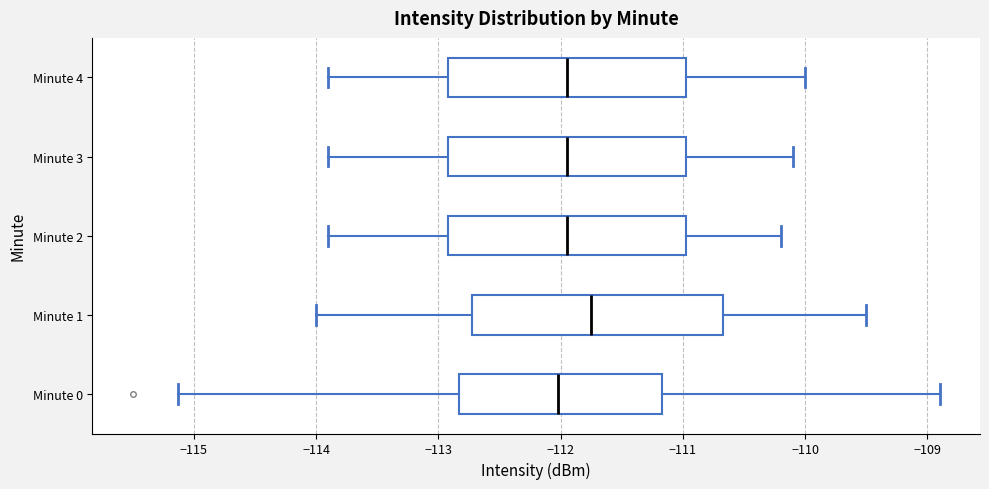

Where does the right whisker of the box for Minute 0 end on the x-axis? The values are not printed on the chart, so give them approximately, as read against the axis.

-108.9